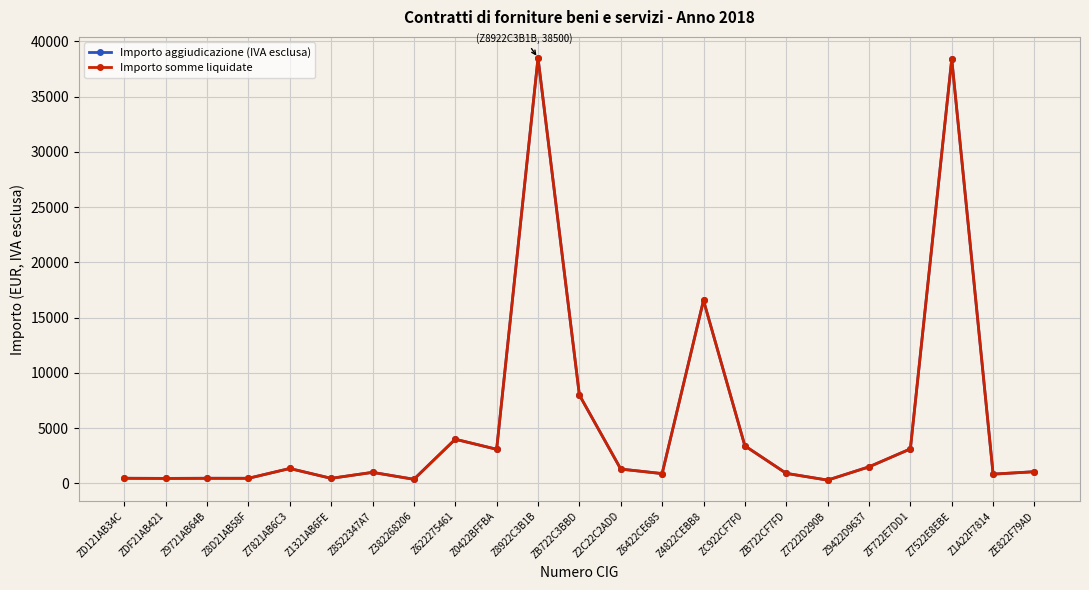

What position from the left is ZD121AB34C?

1